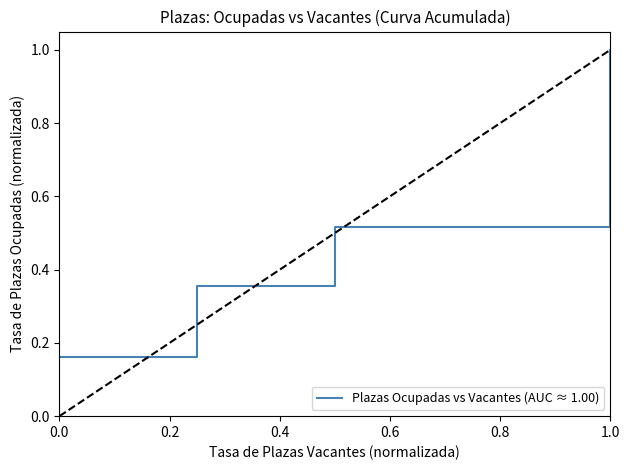

What is the difference between the maximum and minimum values?

1.0